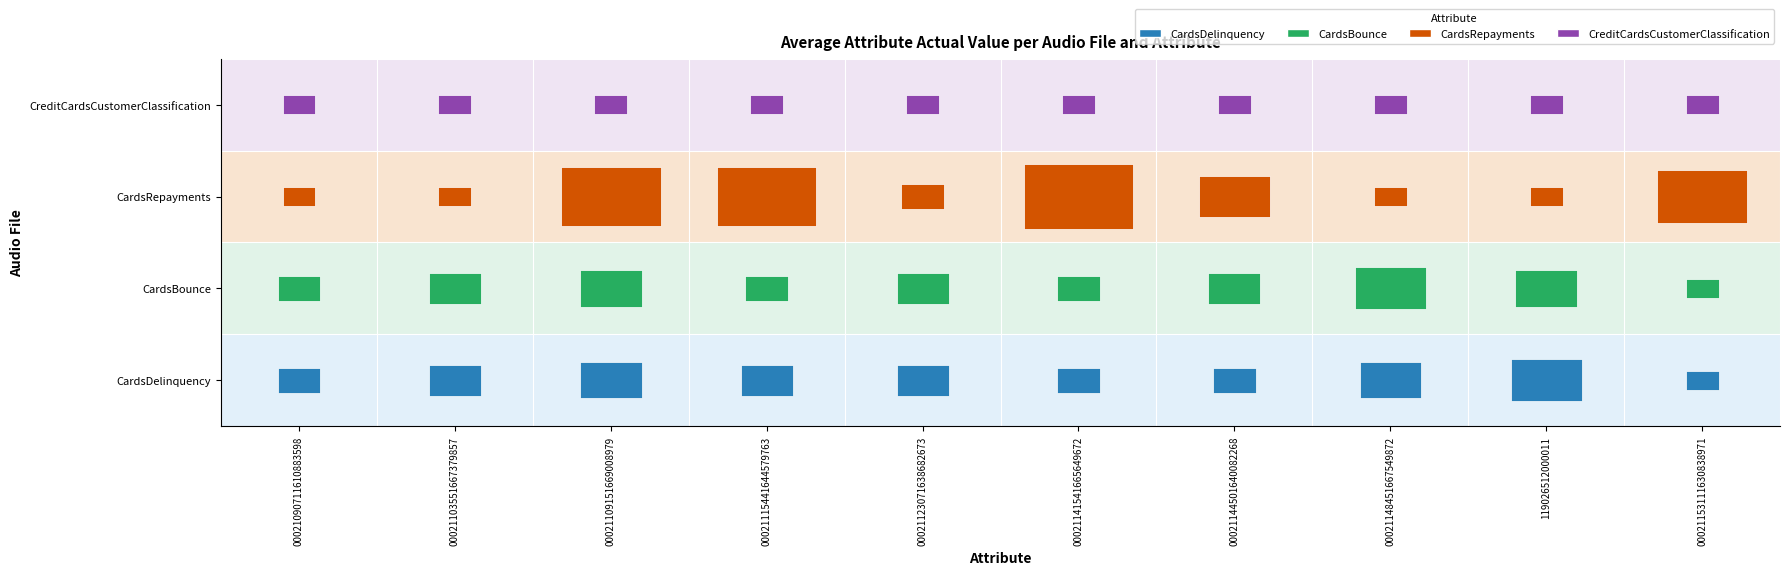

Where is CardsDelinquency nearest to the value 3?

00021103551667379857